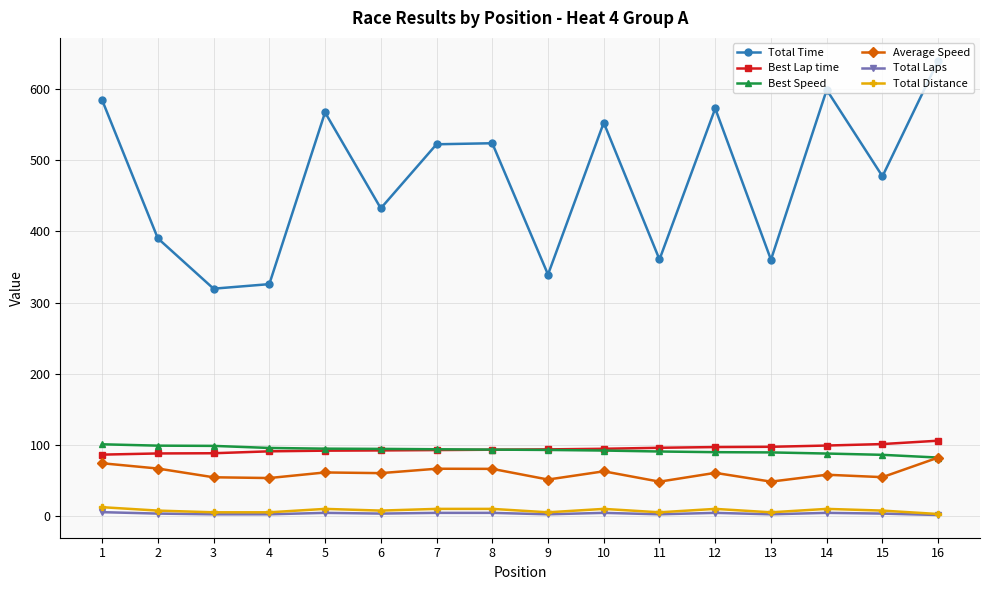

At which category is the sum across all series the highest?

16